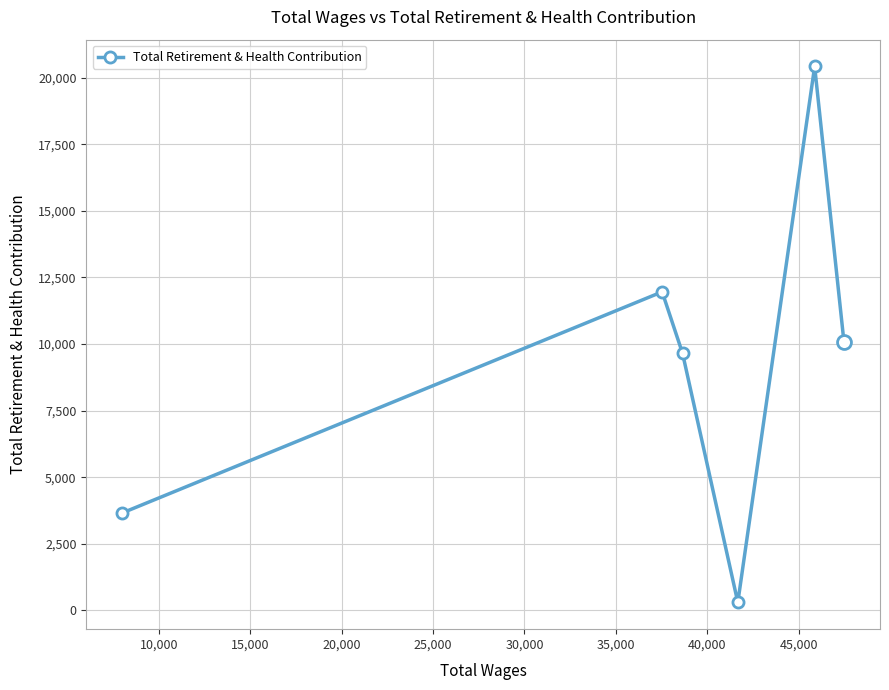

Does the chart have visible grid lines?

Yes